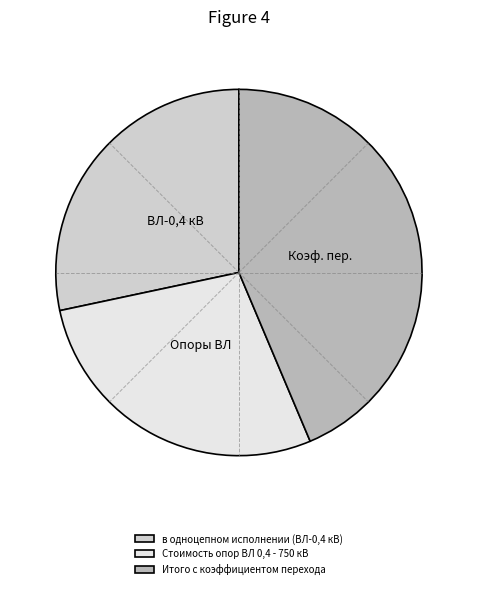

Between Итого с коэффициентом перехода and Стоимость опор ВЛ 0,4 - 750 кВ, which is larger?

Итого с коэффициентом перехода